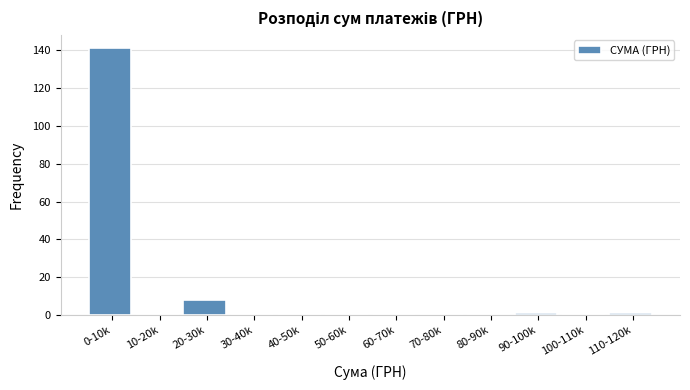

Reading left to right, extract all data points from this chart.

0-10k=141	10-20k=0	20-30k=8	30-40k=0	40-50k=0	50-60k=0	60-70k=0	70-80k=0	80-90k=0	90-100k=1	100-110k=0	110-120k=1